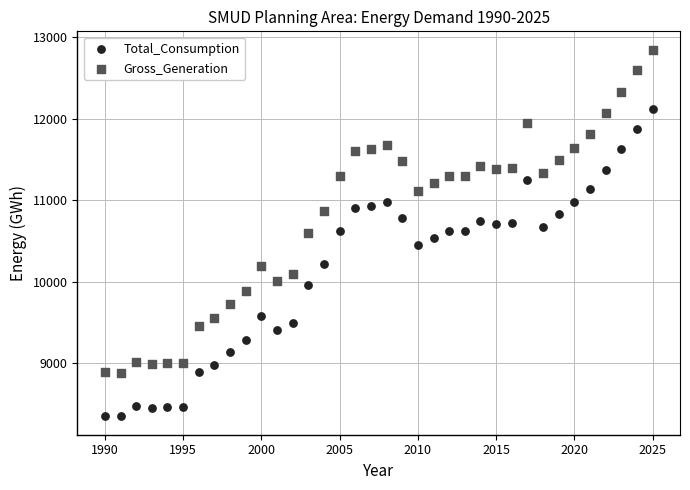

Which series reaches the minimum Y coordinate?

Total_Consumption